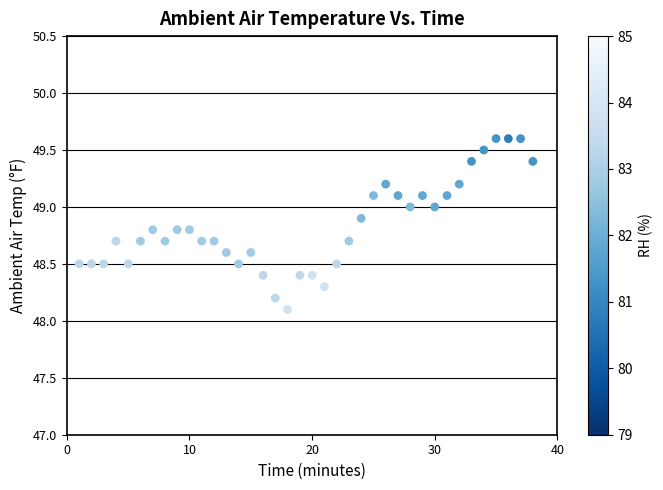

What Y value in the scatter plot is closest to 48?

48.1